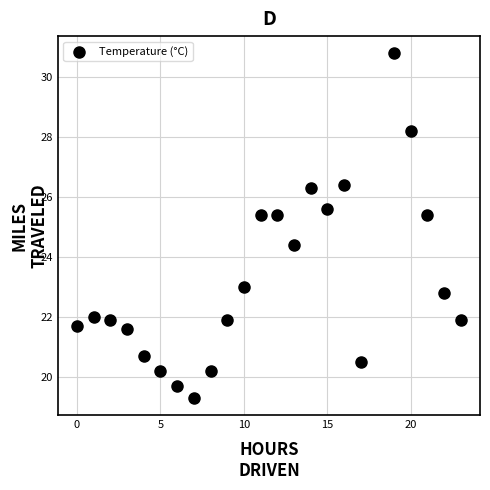

What is the range of X values (max minus min)?

23.0